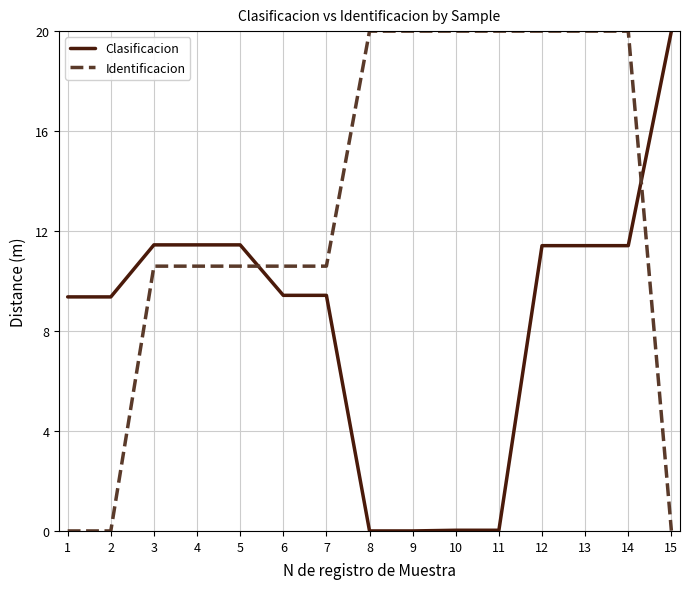

At 1, list the series in order from smallest to largest.

Identificacion, Clasificacion